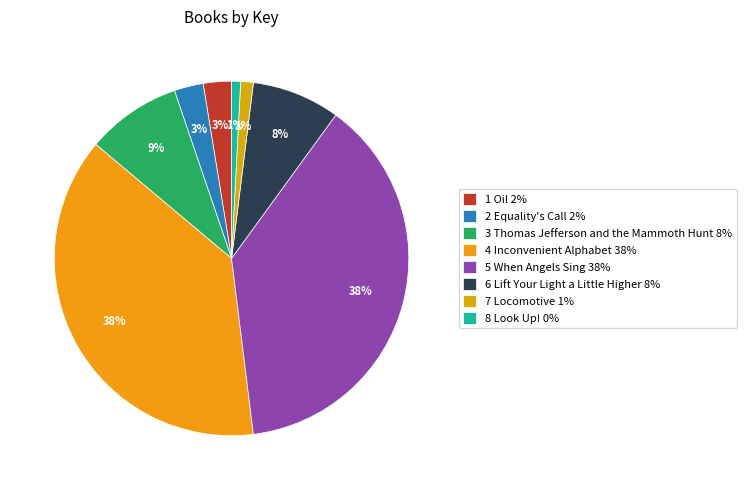

Is there any slice that represents more than half of the pie?

No